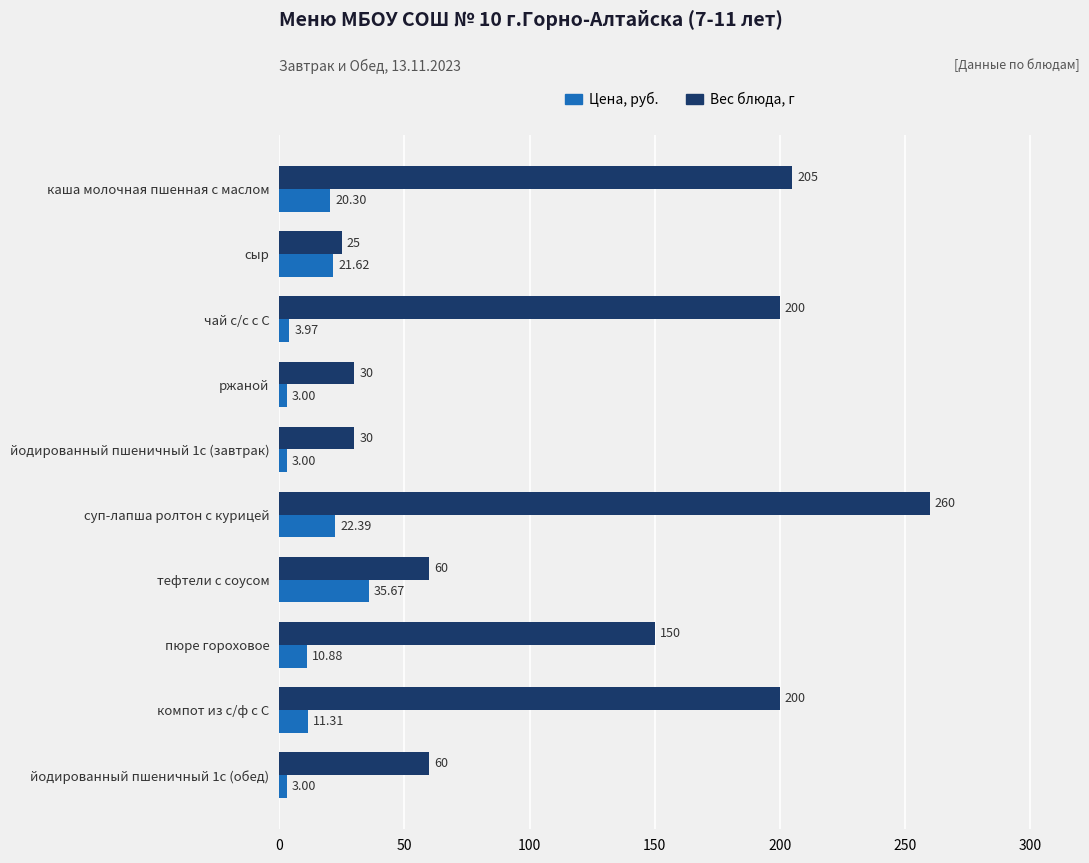

Rank the series by their maximum value, from highest to lowest.

Вес блюда, г, Цена, руб.